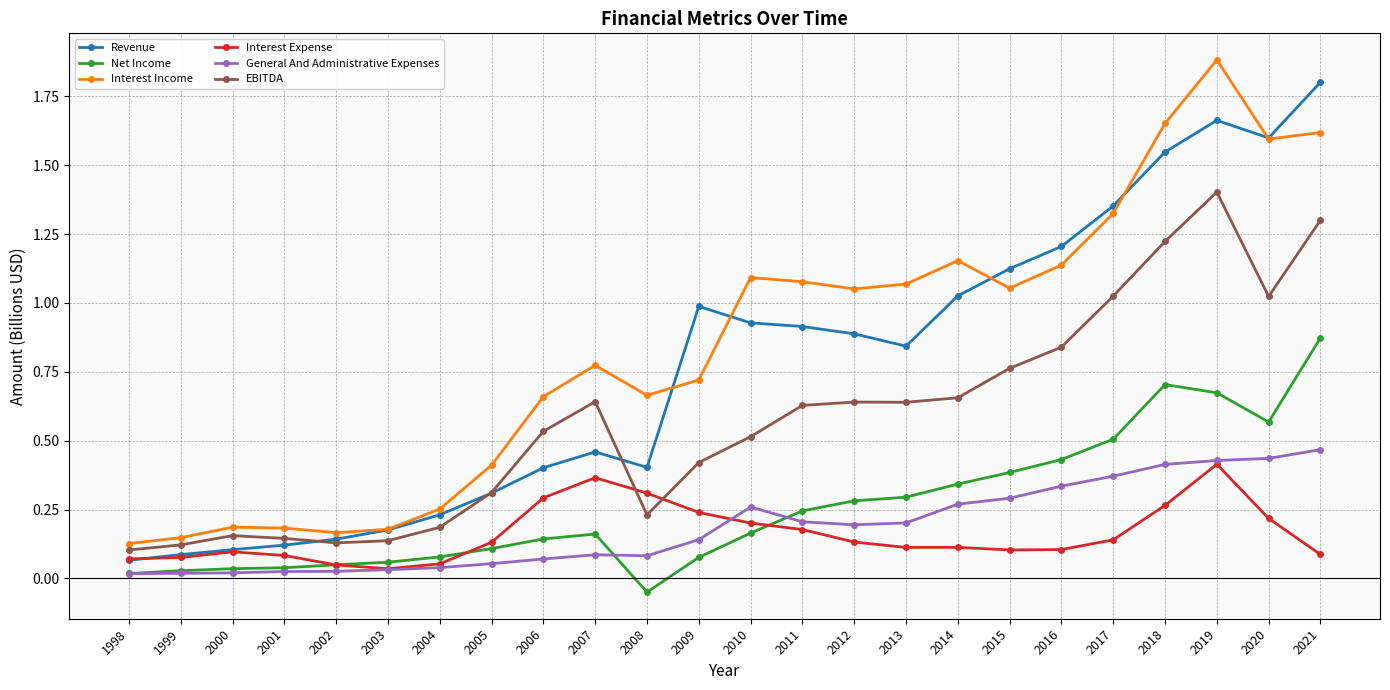

Is the value of Interest Expense at 2014 greater than the value of Net Income at 2010?

No